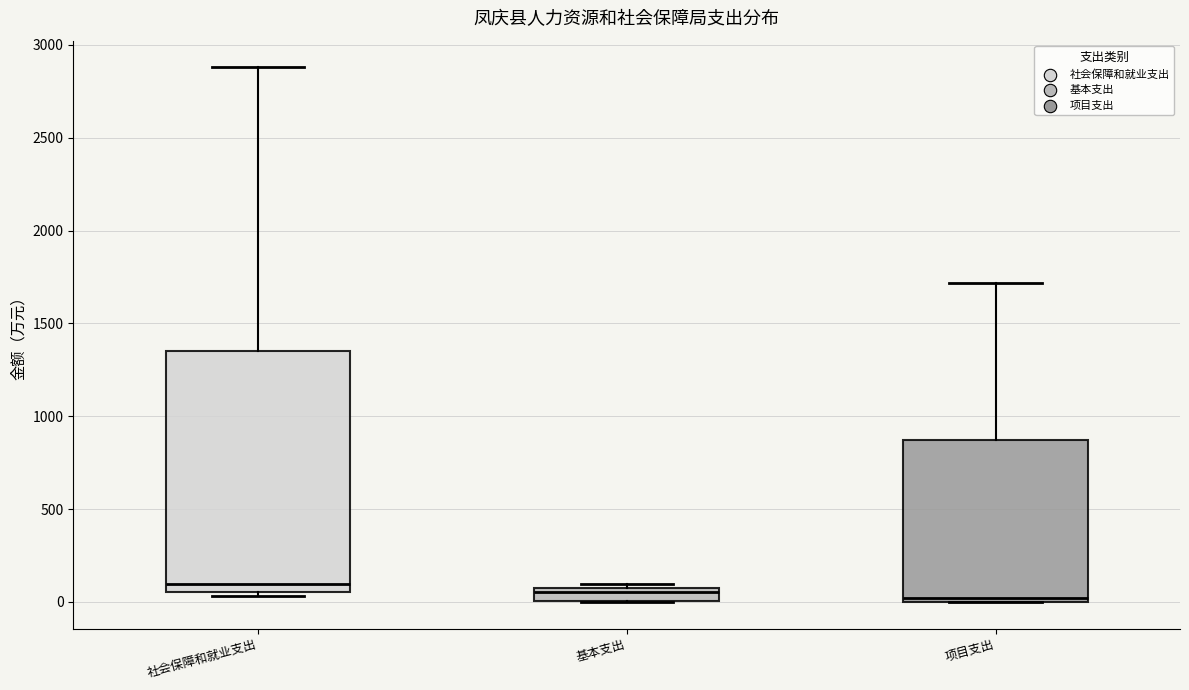

Where is the lower edge of the box for 基本支出 on the y-axis? The values are not printed on the chart, so give them approximately, as read against the axis.

0